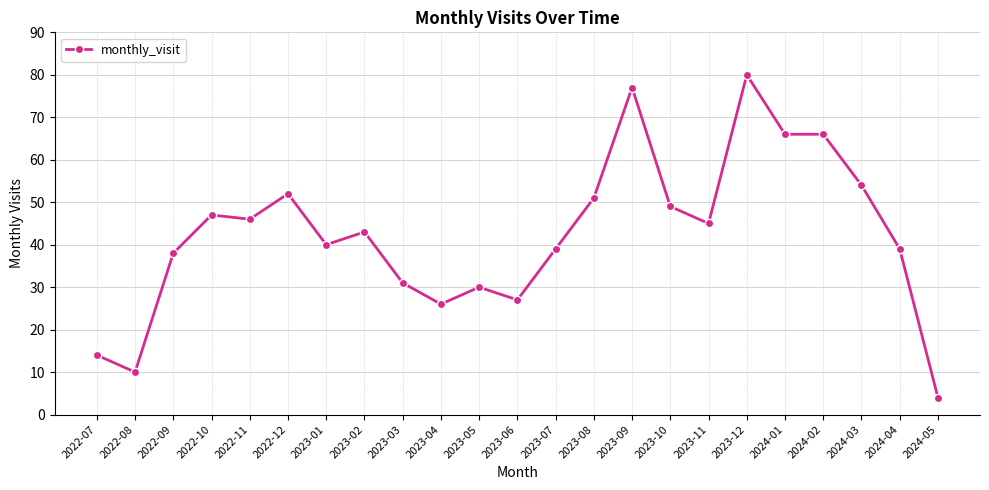

What is the value of the 23rd point from the left?

4